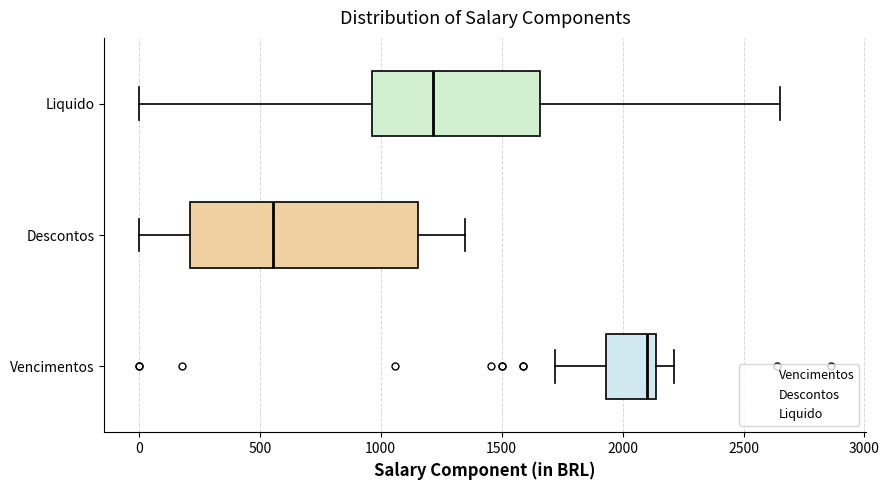

Which box is the widest, from its left edge to its right edge?

Descontos